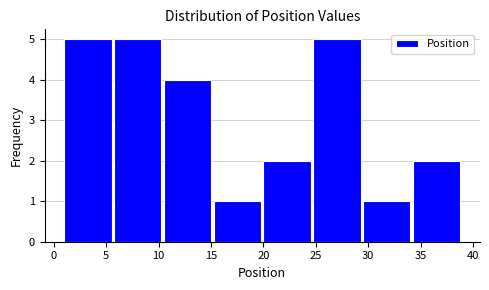

Reading left to right, transcribe this chart: for each bar, give the range it covers on the x-axis and its height. Neither the bar edges nor the heights are printed on the chart, so give them approximately, as read against the axes.

1.00 to 5.75: 5
5.75 to 10.50: 5
10.50 to 15.25: 4
15.25 to 20.00: 1
20.00 to 24.75: 2
24.75 to 29.50: 5
29.50 to 34.25: 1
34.25 to 39.00: 2